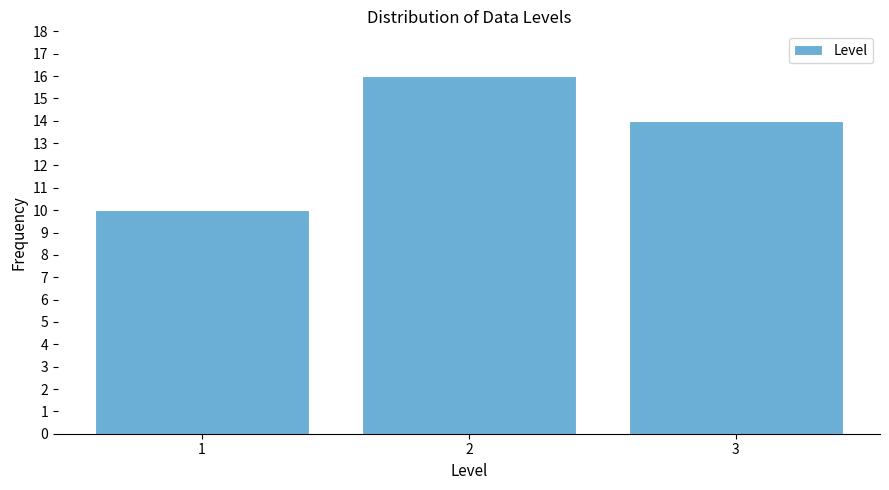

Reading right to left, transcribe all the data shown in this chart.

3=14	2=16	1=10